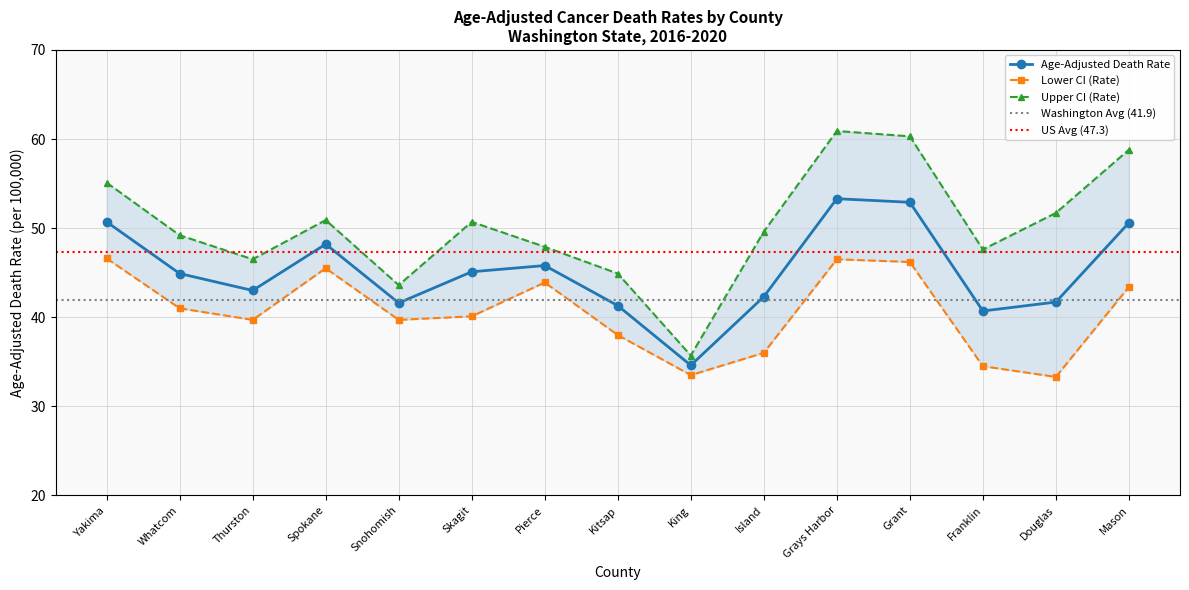

Reading left to right, what are all the values shown in this chart?

Age-Adjusted Death Rate: 50.7	44.9	43.0	48.2	41.6	45.1	45.8	41.3	34.6	42.3	53.3	52.9	40.7	41.7	50.6
Lower CI (Rate): 46.6	41.0	39.7	45.5	39.7	40.1	43.9	38.0	33.5	36.0	46.5	46.2	34.5	33.3	43.4
Upper CI (Rate): 55.1	49.2	46.5	50.9	43.6	50.7	47.9	44.9	35.7	49.6	60.9	60.3	47.6	51.7	58.8